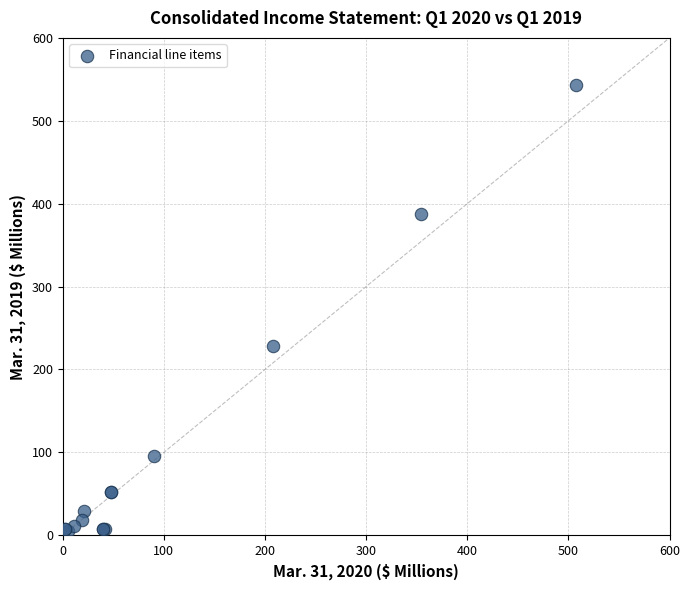

What Y value in the scatter plot is closest to 274?

228.2